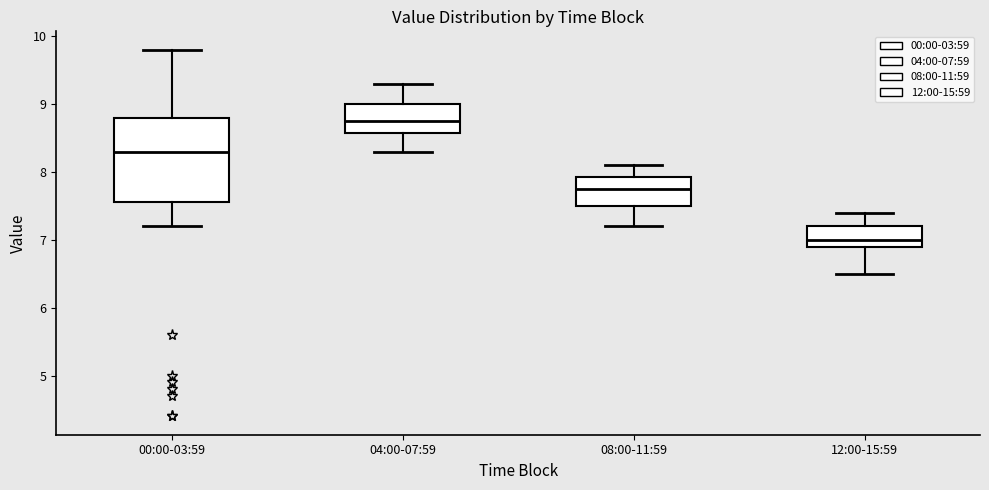

Which box has the lowest median line?

12:00-15:59